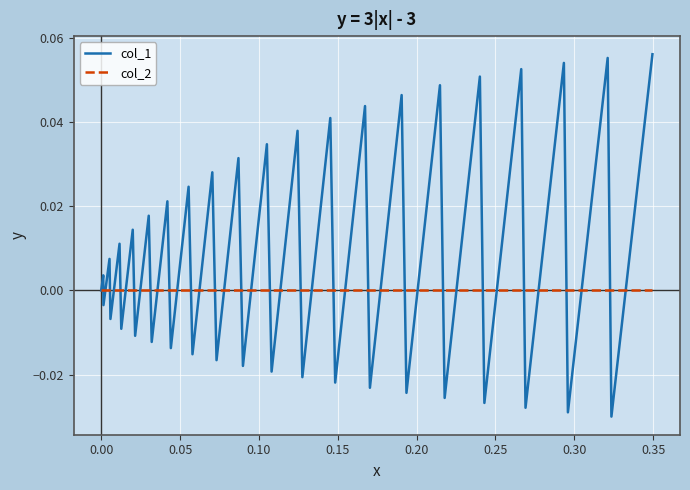

List the series in order of their peak value, highest first.

col_1, col_2